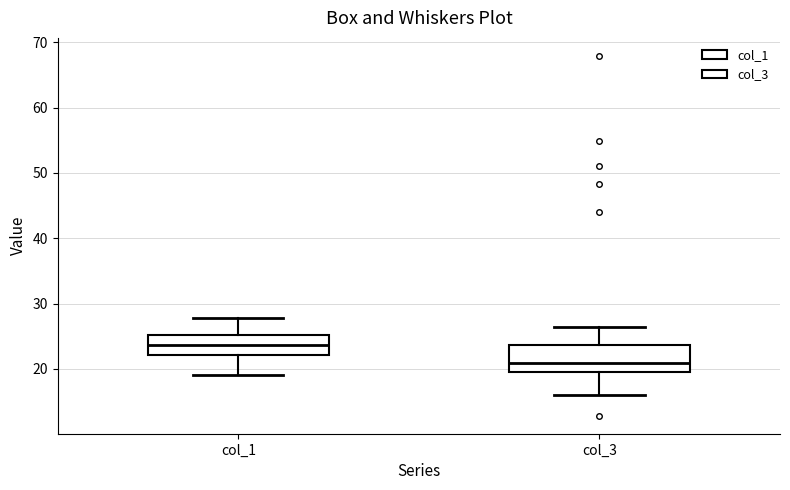

Reading left to right, read every box against the y-axis: the position of its median line, the range the box covers, and the ends of its whiskers. The values are not printed on the chart, so give them approximately, as read against the axis.

col_1: median 24, box 22 to 25, whiskers 19 to 28
col_3: median 21, box 20 to 24, whiskers 16 to 26